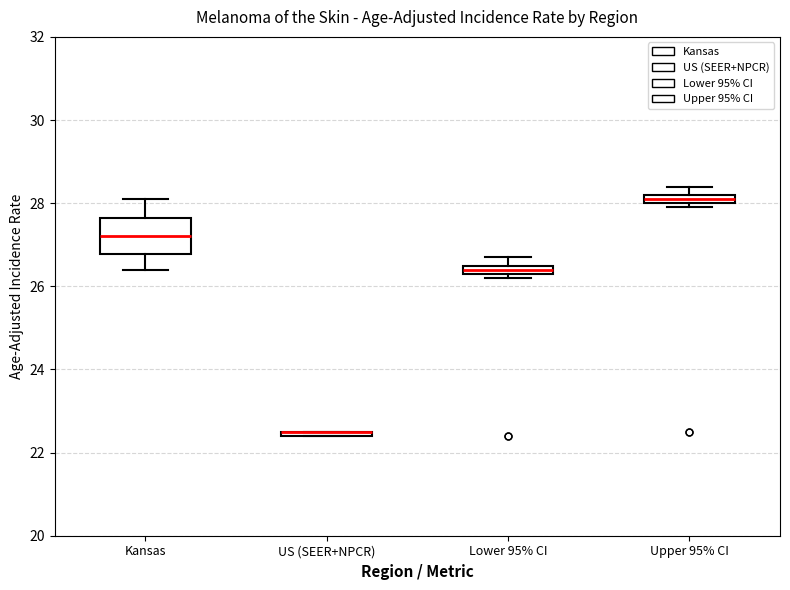

Where is the upper edge of the box for Upper 95% CI on the y-axis? The values are not printed on the chart, so give them approximately, as read against the axis.

28.2